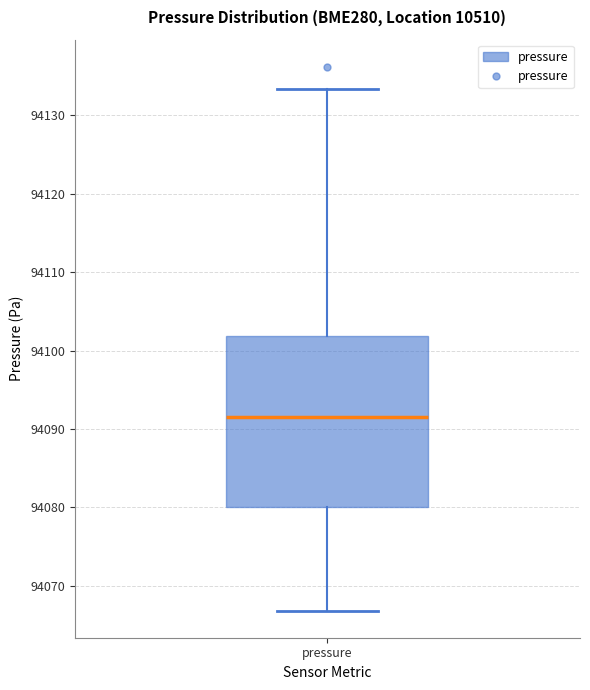

Read this box plot against the y-axis: the position of the median line, the range covered by the box, and the ends of both whiskers. The values are not printed on the chart, so give them approximately, as read against the axis.

median 94091, box 94080 to 94102, whiskers 94067 to 94133